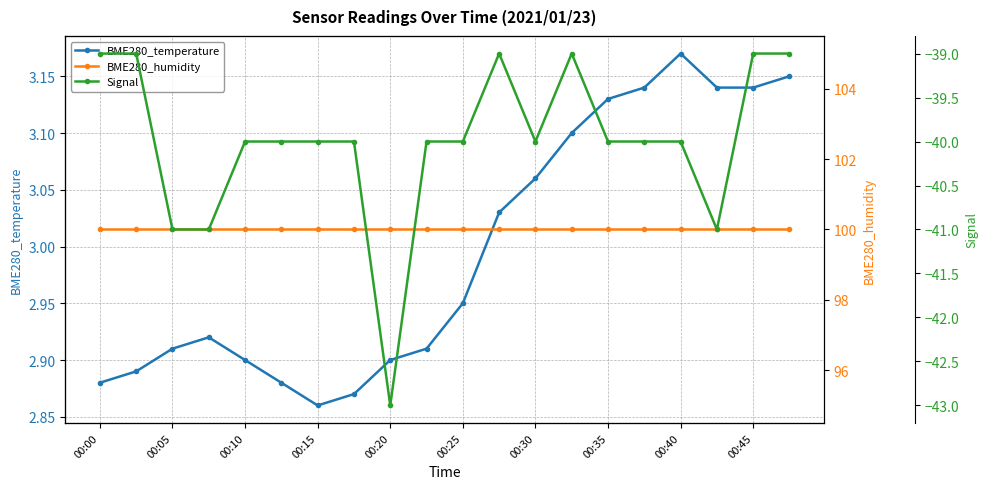

How many interior local peaks does the BME280_temperature series have?

2